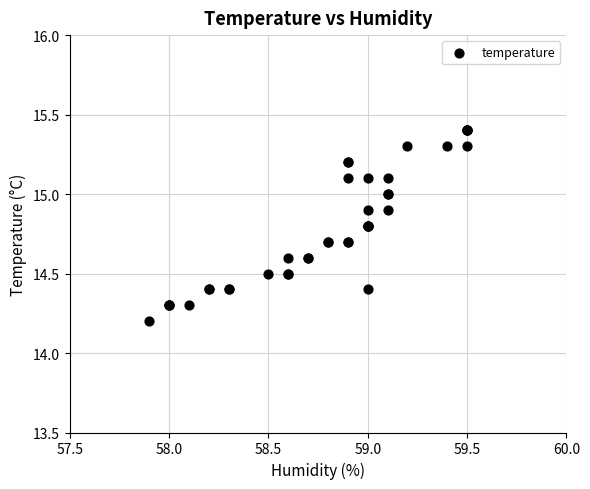

What Y value in the scatter plot is closest to 14?

14.2